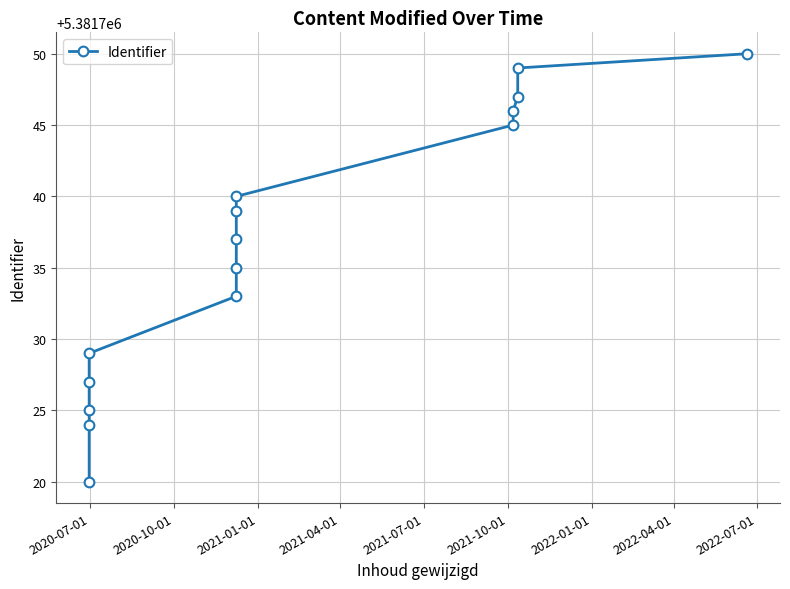

What is the label of the 15th point from the right?

2020-07-01